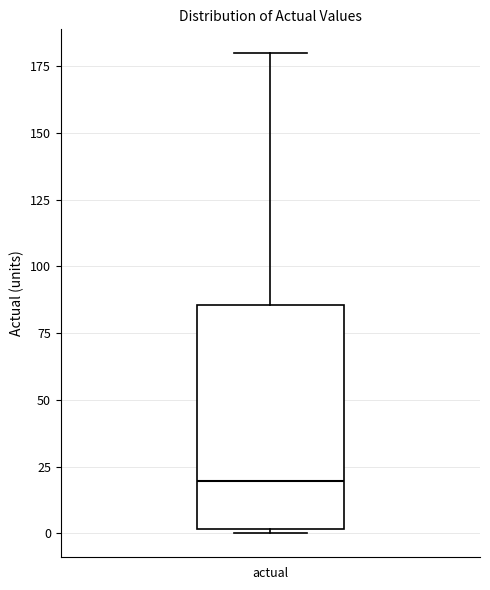

Where is the upper edge of the box for actual on the y-axis? The values are not printed on the chart, so give them approximately, as read against the axis.

85